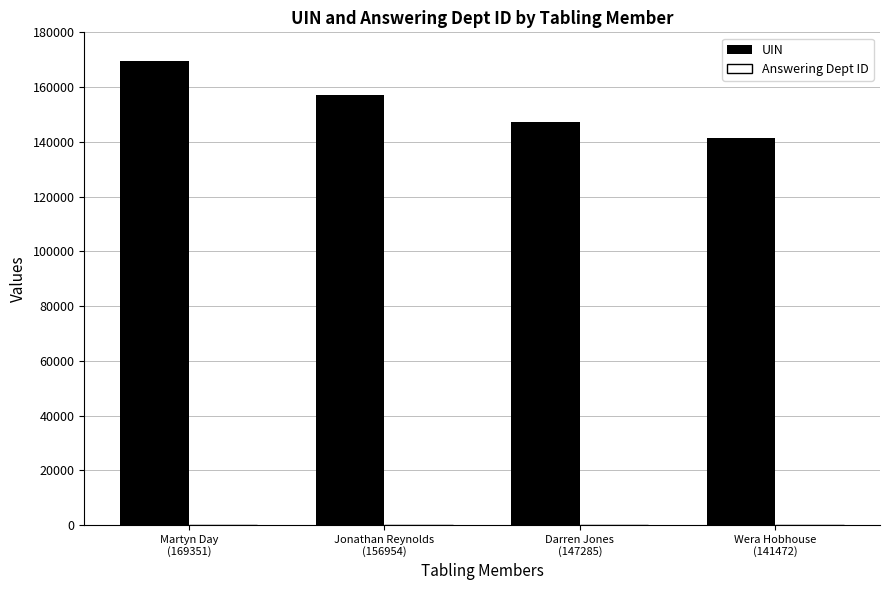

How many series are shown in this chart?

2